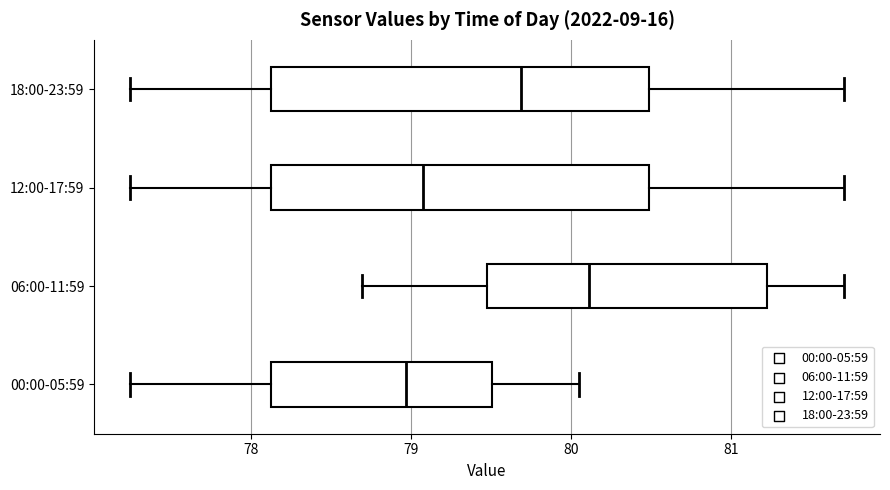

Reading bottom to top, transcribe this box plot: for each box, give where its median line is, the range the box spans, and where its two whiskers end, as read against the x-axis. The values are not printed on the chart, so give them approximately, as read against the axis.

00:00-05:59: median 79.0, box 78.1 to 79.5, whiskers 77.2 to 80.1
06:00-11:59: median 80.1, box 79.5 to 81.2, whiskers 78.7 to 81.7
12:00-17:59: median 79.1, box 78.1 to 80.5, whiskers 77.2 to 81.7
18:00-23:59: median 79.7, box 78.1 to 80.5, whiskers 77.2 to 81.7